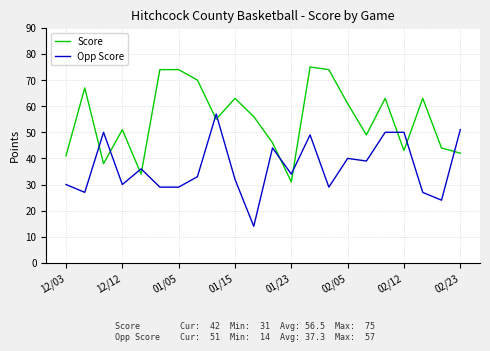

Count the number of categories in the chart.

22